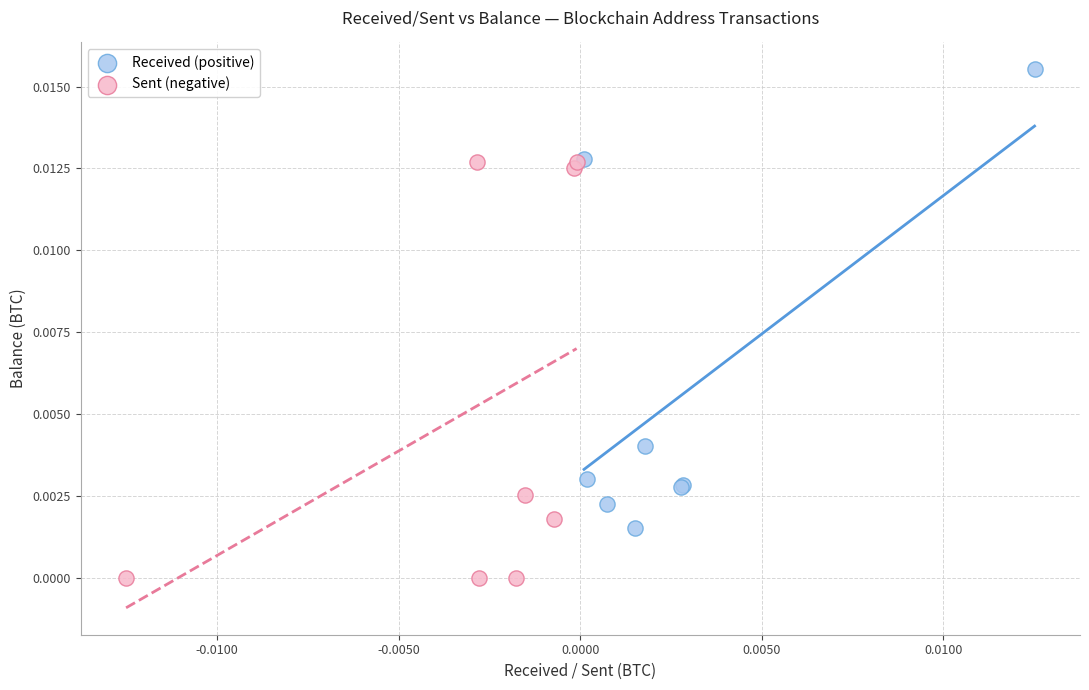

Which series reaches the minimum Y coordinate?

Sent (negative)